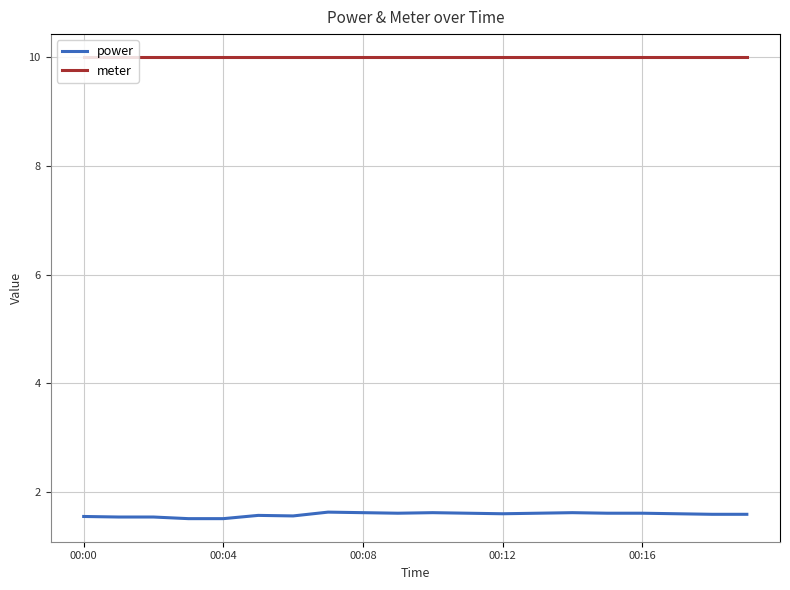

What is the maximum value shown in the chart?

10.0